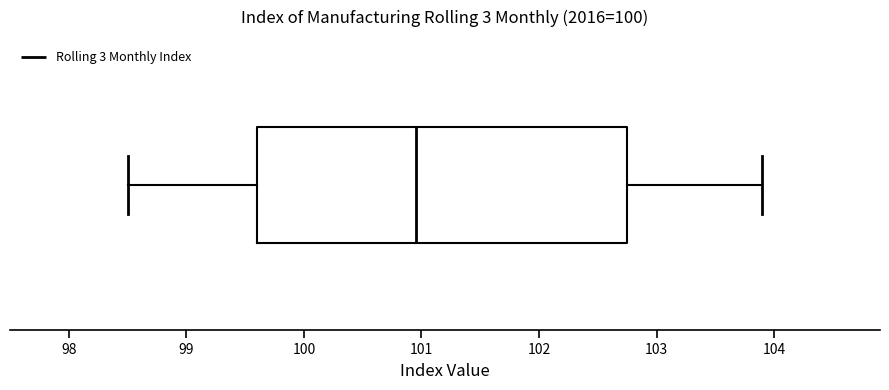

Transcribe this box plot: give where the median line is, the range the box spans, and where the two whiskers end, as read against the x-axis. The values are not printed on the chart, so give them approximately, as read against the axis.

median 101.0, box 99.6 to 102.8, whiskers 98.5 to 103.9